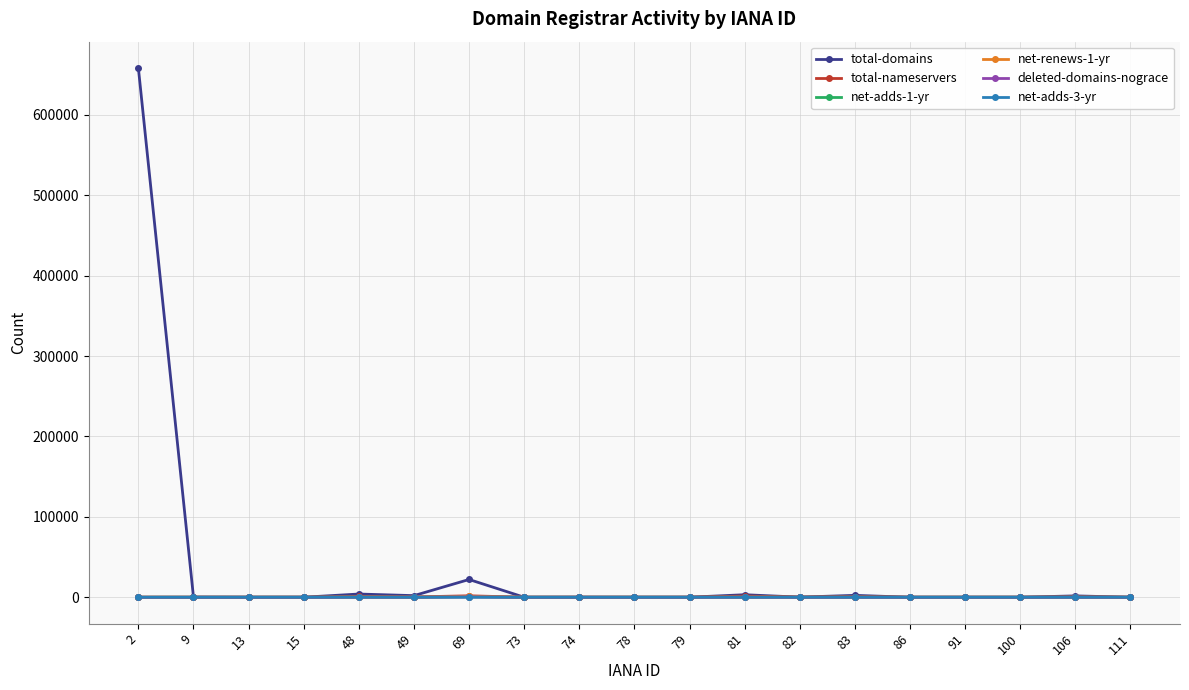

The value of net-adds-3-yr at 74 is 0. True or false?

True